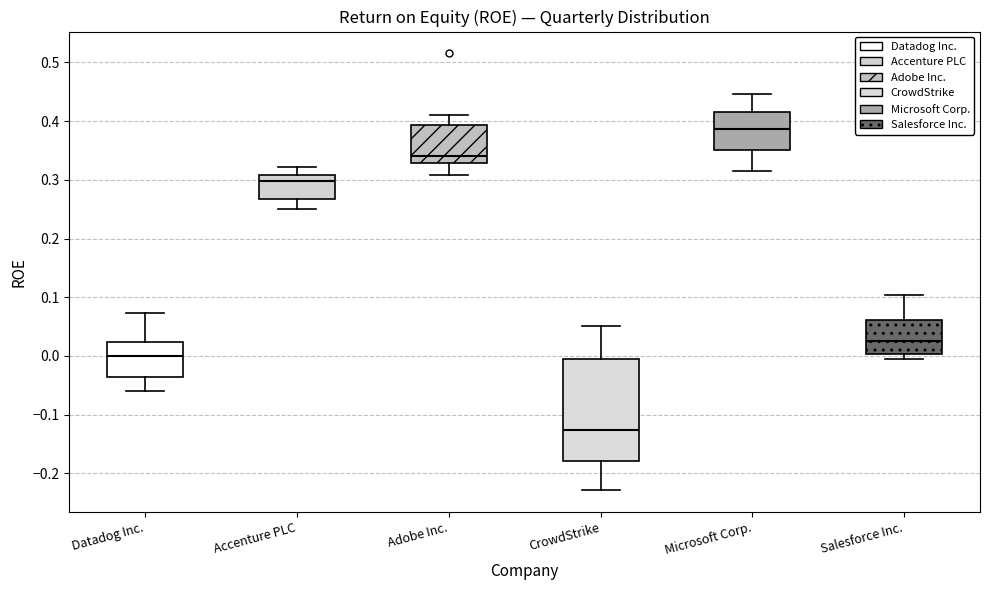

Which box is the tallest, from its lower edge to its upper edge?

CrowdStrike